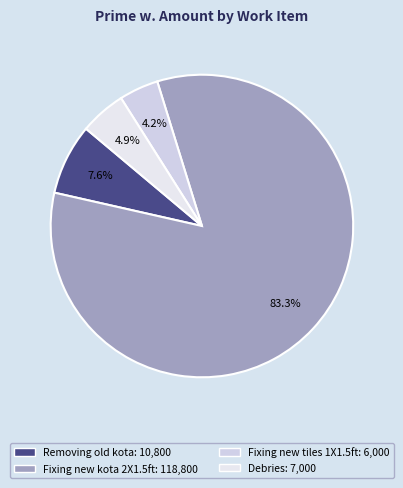

How many segments does this pie chart have?

4